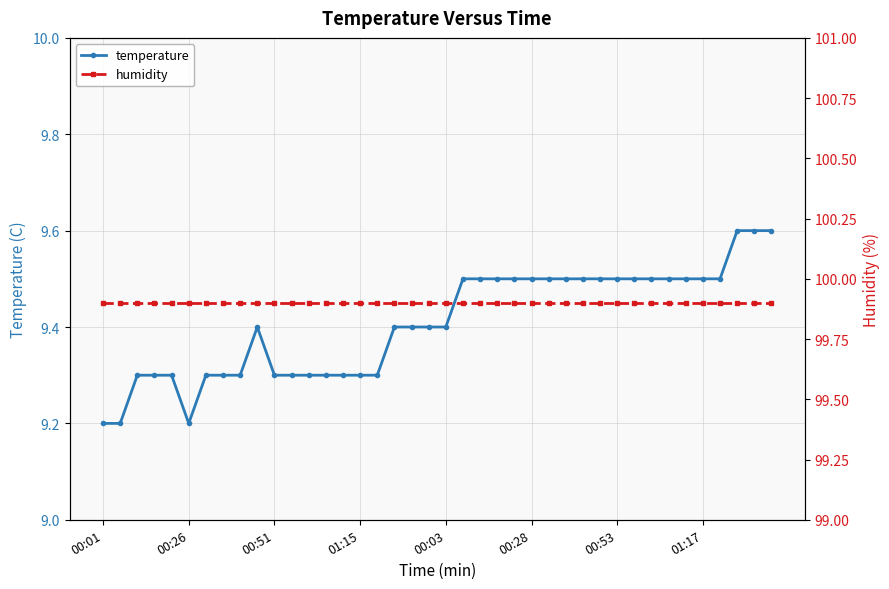

Rank the series at 8 from highest to lowest value.

humidity, temperature